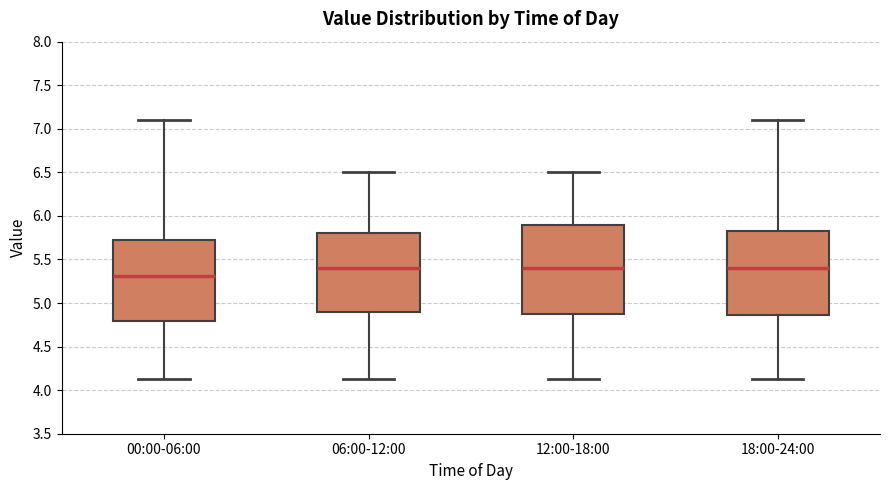

Which box has the lowest median line?

00:00-06:00